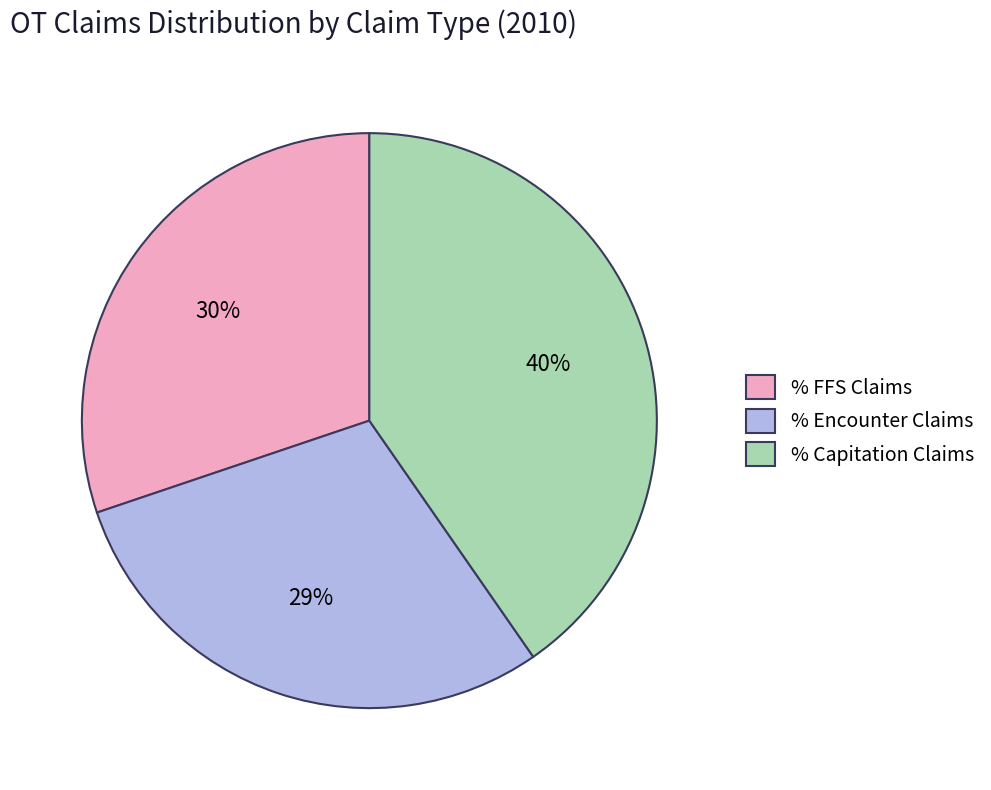

To the nearest percent, what percentage of the pie is % FFS Claims?

30%